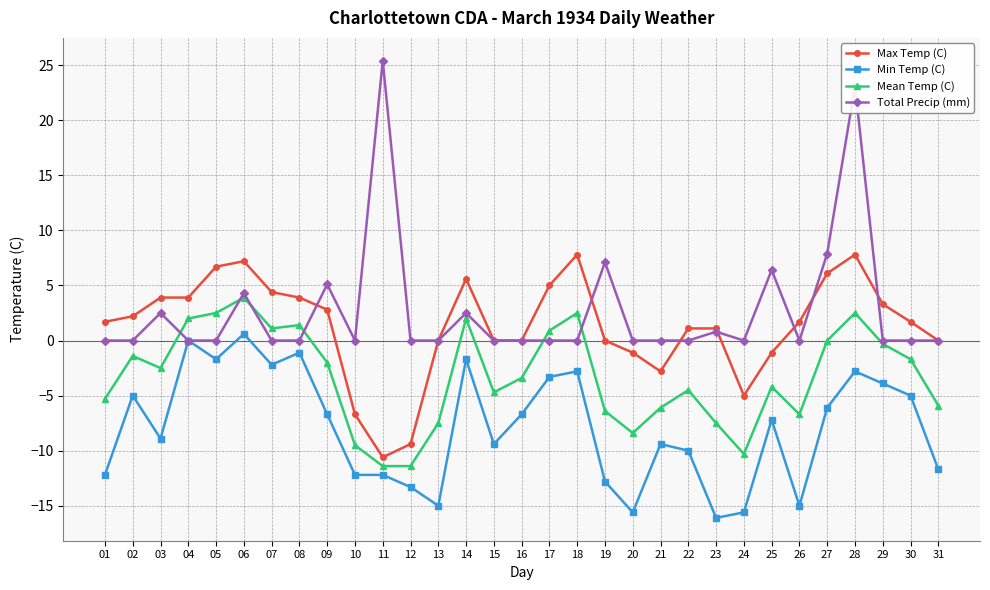

Which series has the widest spread of values?

Total Precip (mm)